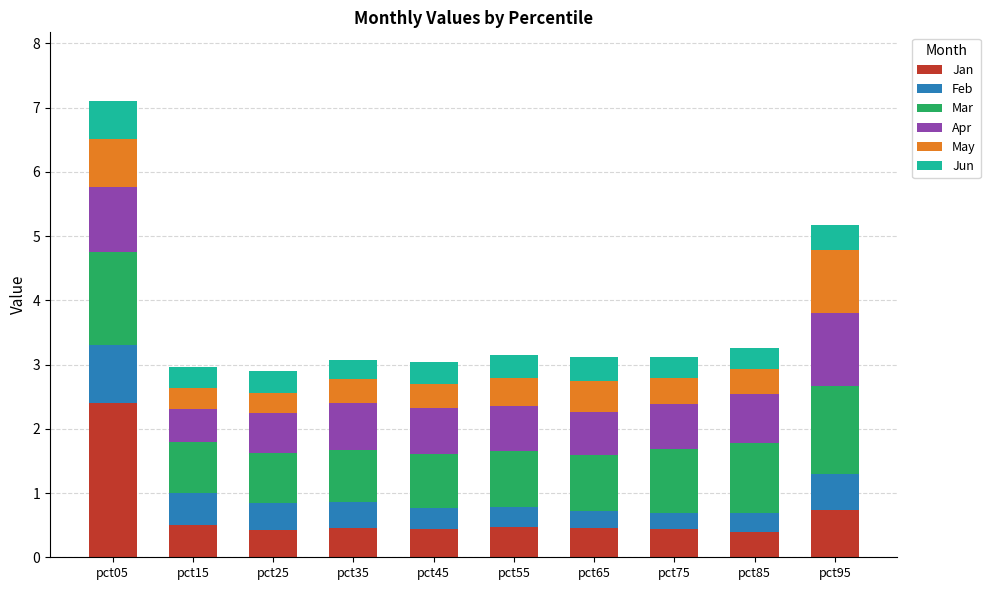

At which category is the sum across all series the highest?

pct05